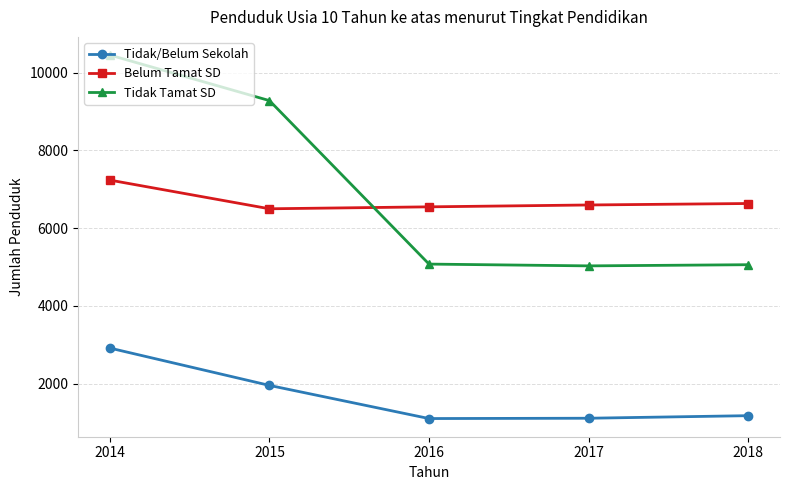

True or false: Tidak Tamat SD has more than 1 points higher than both neighbors.

False